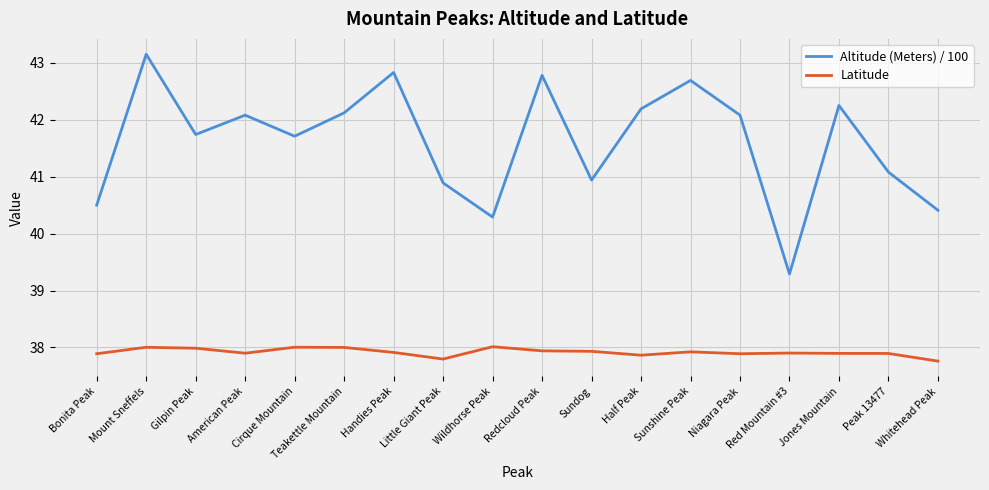

What is the lowest value of the Latitude series?

37.8